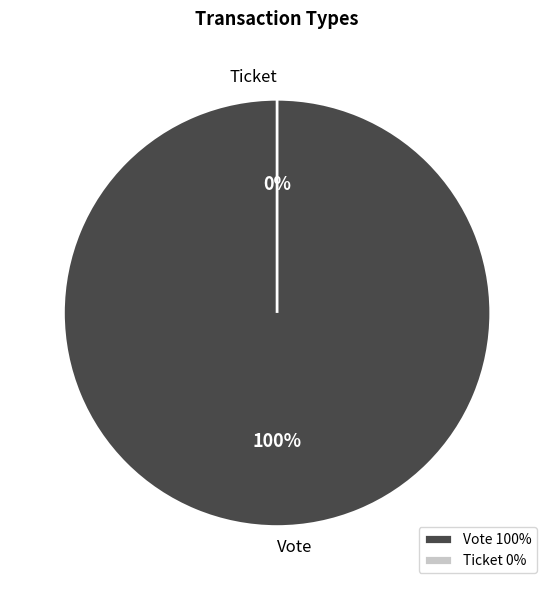

Do Ticket and Vote together represent more than half of the pie?

Yes